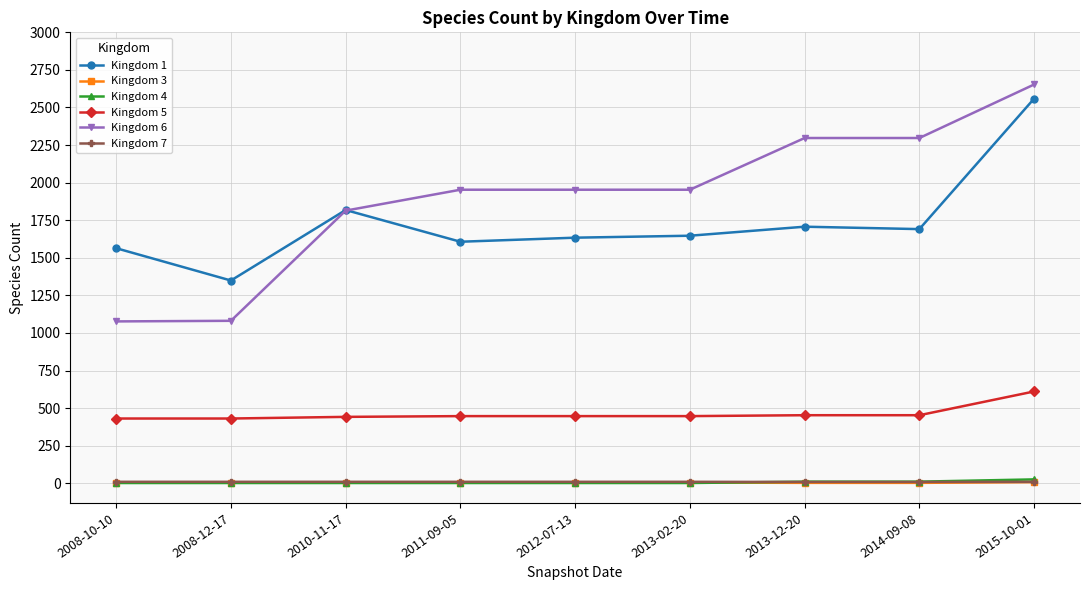

Where is Kingdom 1 nearest to the value 1954?

2010-11-17